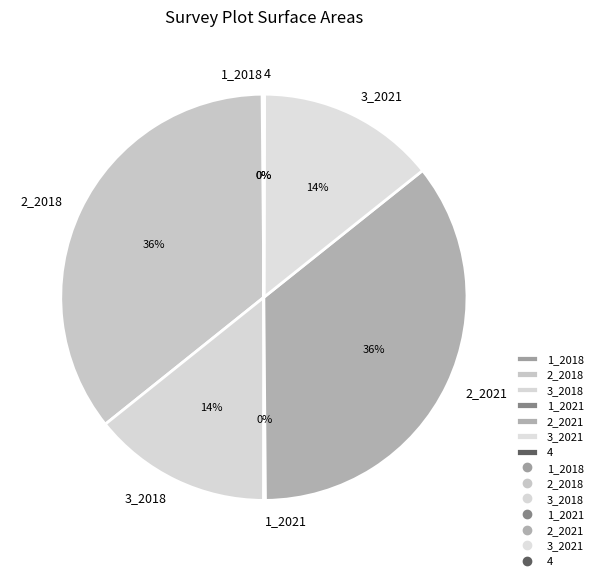

To the nearest percent, what portion does 2_2021 represent?

36%